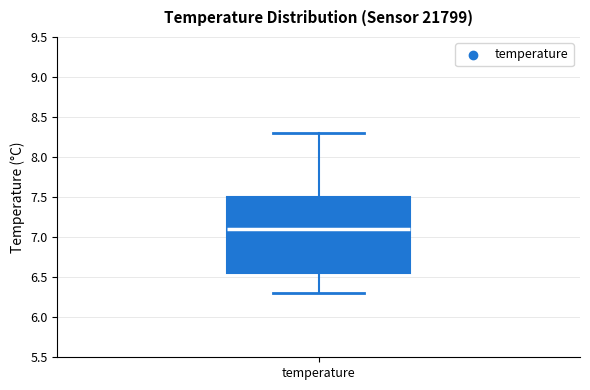

Transcribe this box plot: give where the median line is, the range the box spans, and where the two whiskers end, as read against the y-axis. The values are not printed on the chart, so give them approximately, as read against the axis.

median 7.10, box 6.55 to 7.50, whiskers 6.30 to 8.30